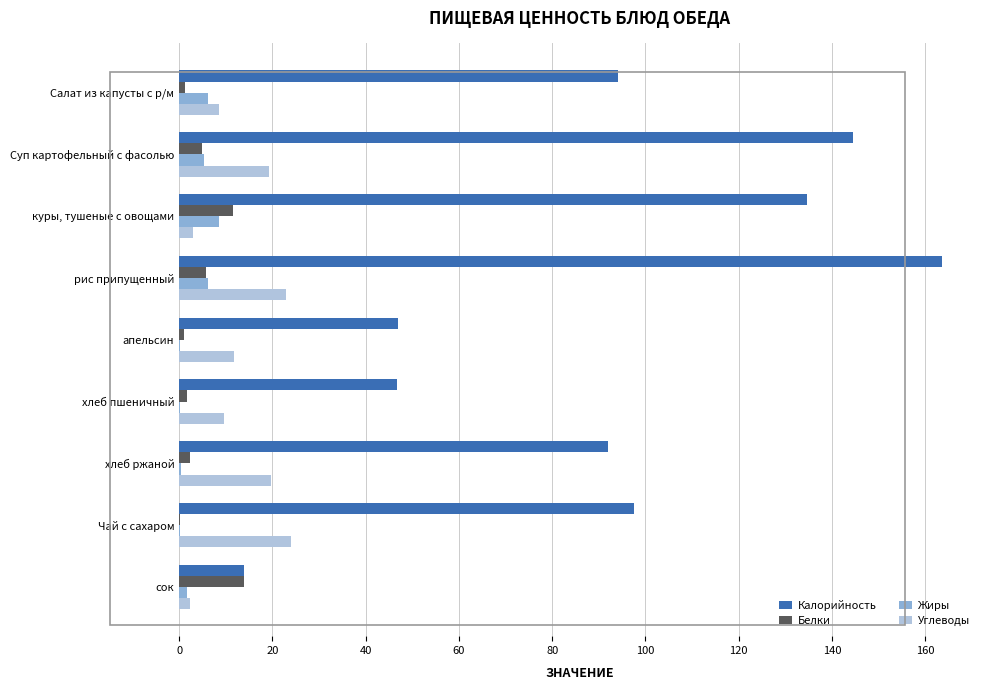

The value of Углеводы at рис припущенный is 10.5. True or false?

False